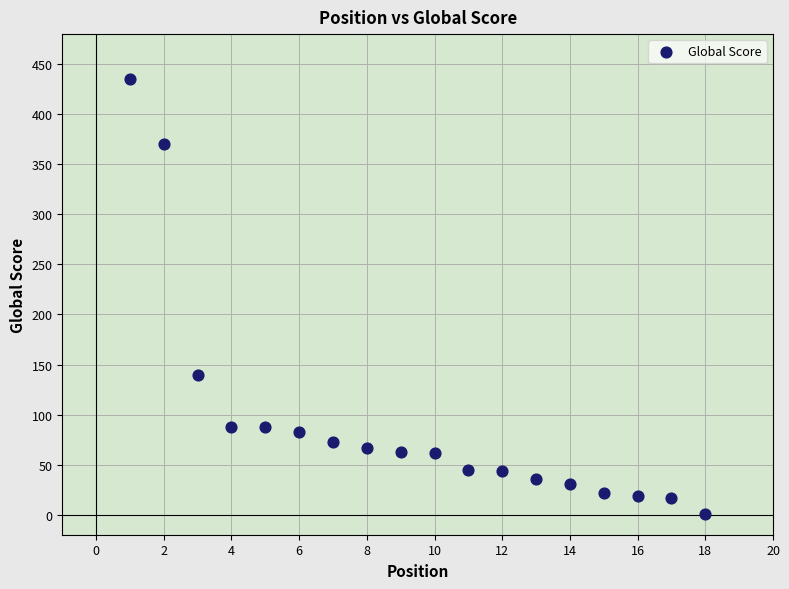

What is the range of Y values (max minus min)?

434